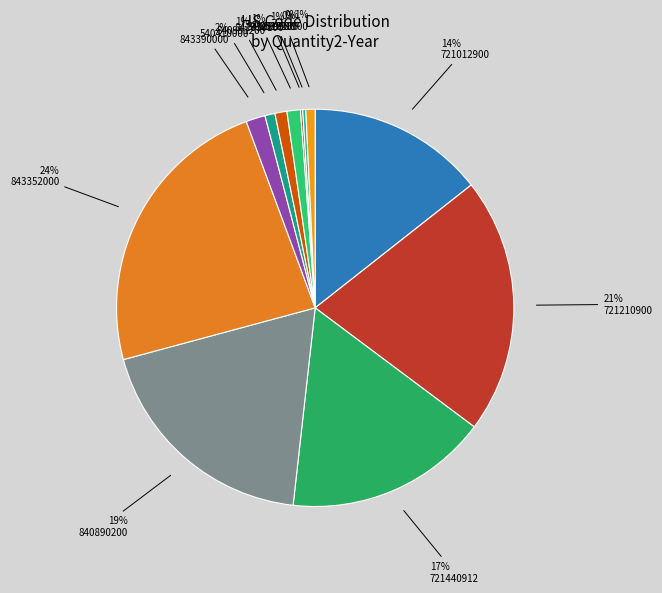

Count the number of slices in the pie.

12